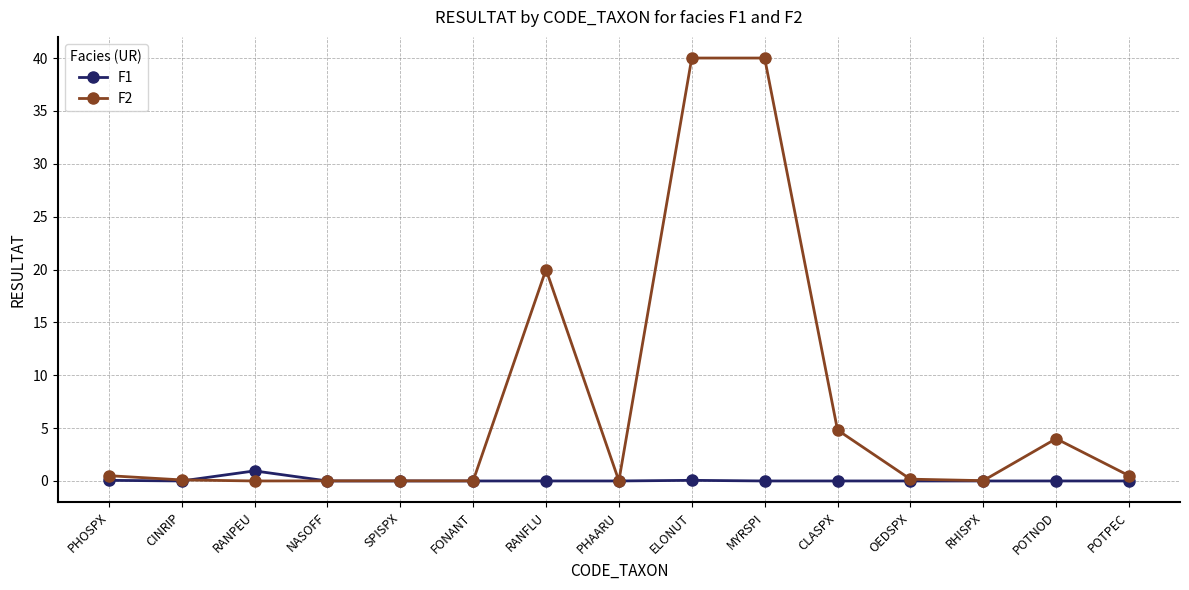

What position from the right is PHOSPX?

15